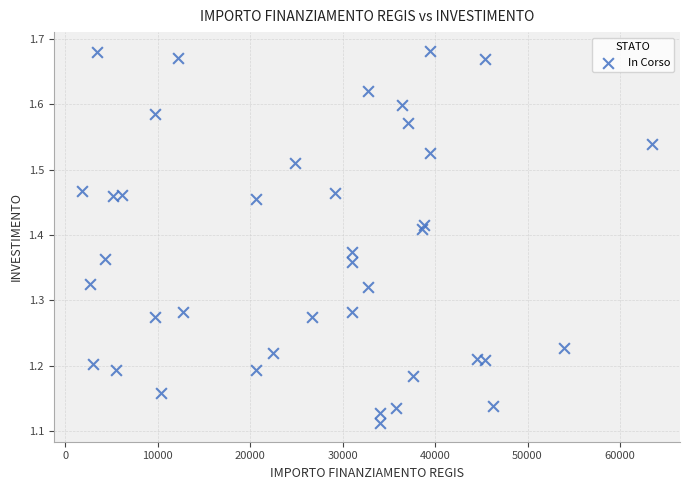

What is the range of Y values (max minus min)?

0.6